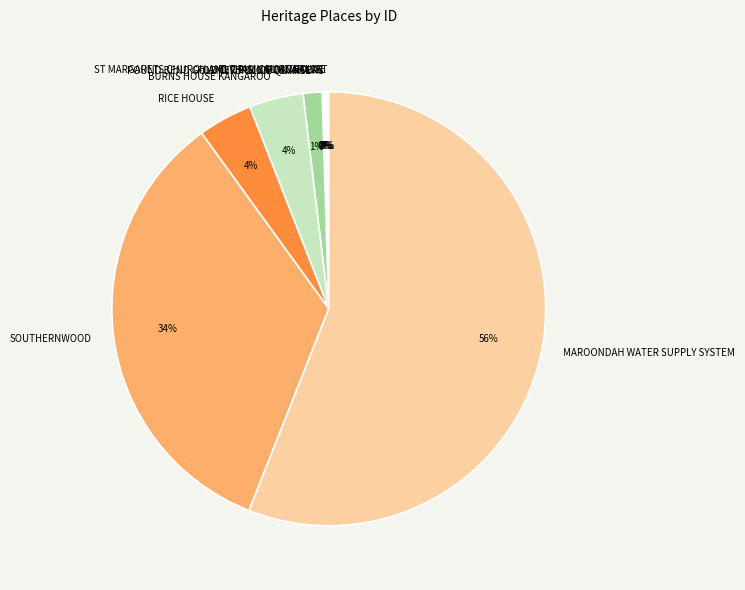

Does any single category account for the majority?

Yes